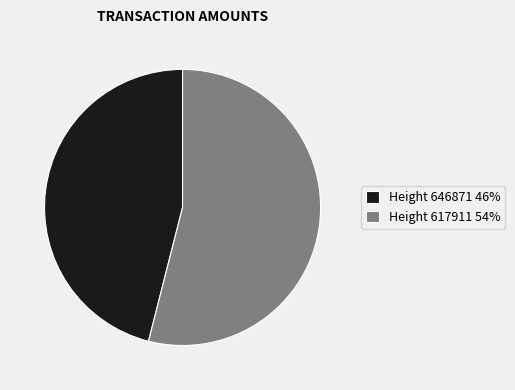

What is the largest slice in the pie chart?

Height 617911 54%